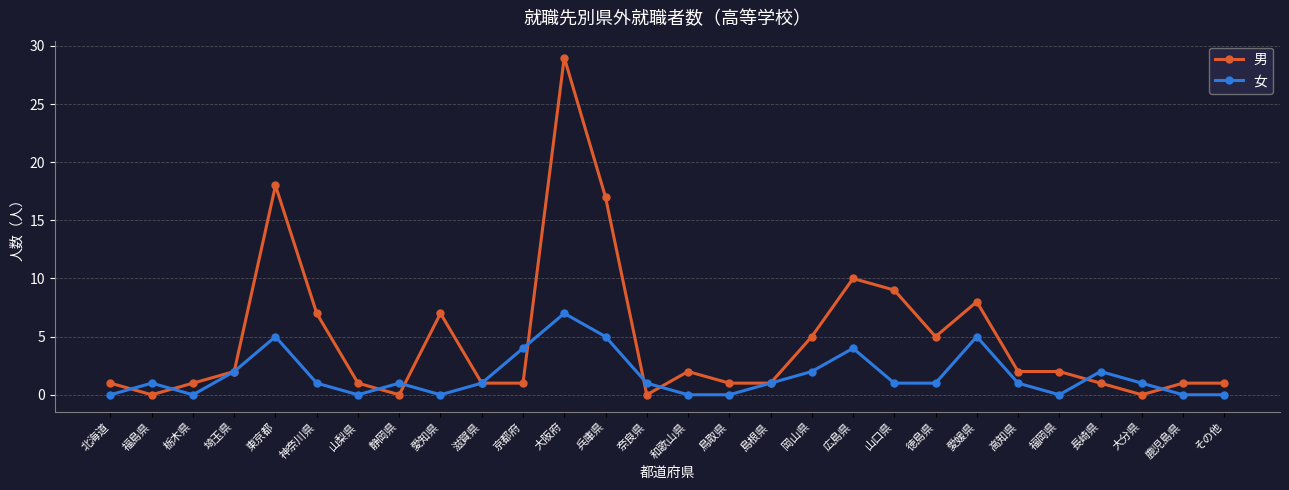

What is the sum of all 女 values?

46